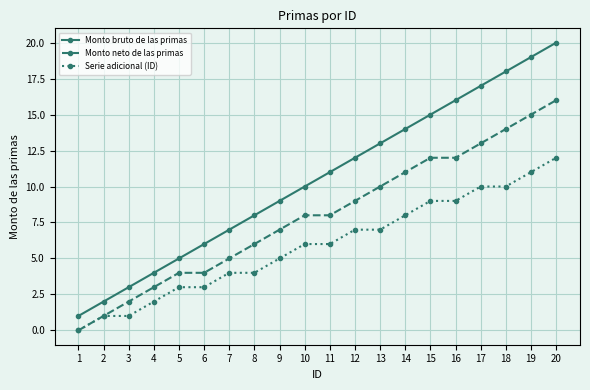

Reading left to right, what are all the values shown in this chart?

Monto bruto de las primas: 1=1	2=2	3=3	4=4	5=5	6=6	7=7	8=8	9=9	10=10	11=11	12=12	13=13	14=14	15=15	16=16	17=17	18=18	19=19	20=20
Monto neto de las primas: 1=0	2=1	3=2	4=3	5=4	6=4	7=5	8=6	9=7	10=8	11=8	12=9	13=10	14=11	15=12	16=12	17=13	18=14	19=15	20=16
Serie adicional (ID): 1=0	2=1	3=1	4=2	5=3	6=3	7=4	8=4	9=5	10=6	11=6	12=7	13=7	14=8	15=9	16=9	17=10	18=10	19=11	20=12